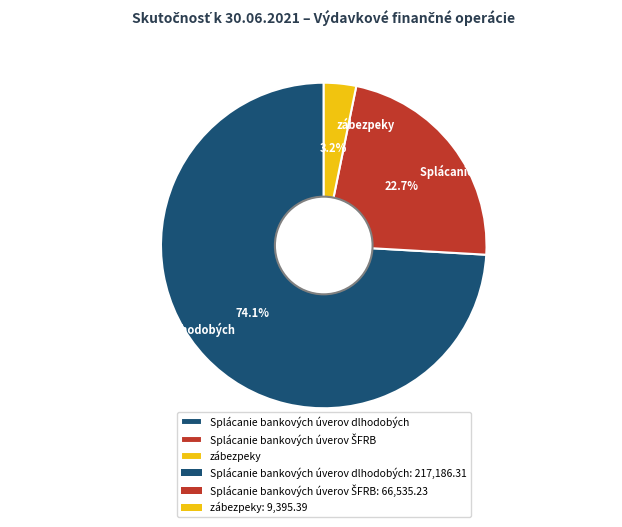

Count the number of slices in the pie.

3